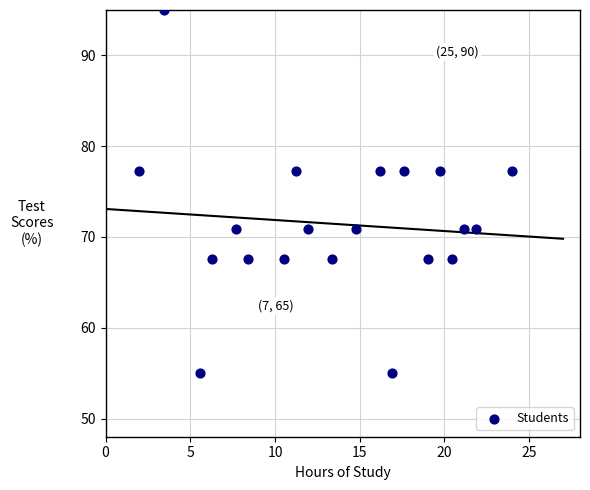

What is the range of Y values (max minus min)?

40.0